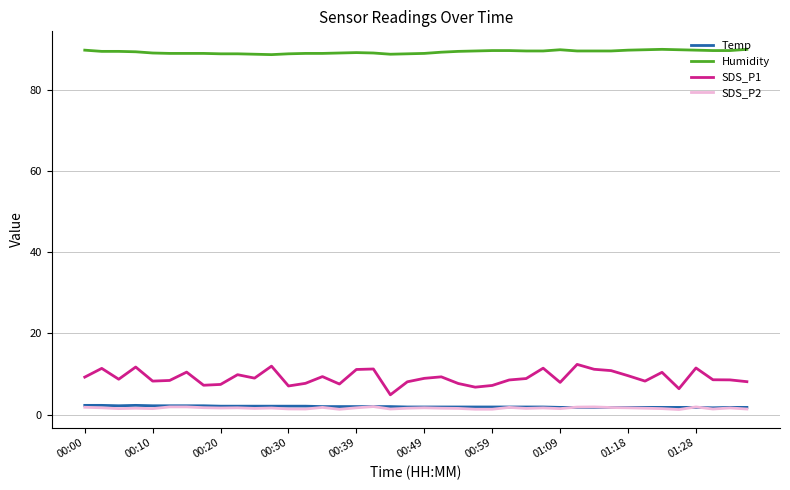

True or false: SDS_P1 and Temp intersect in this chart.

False